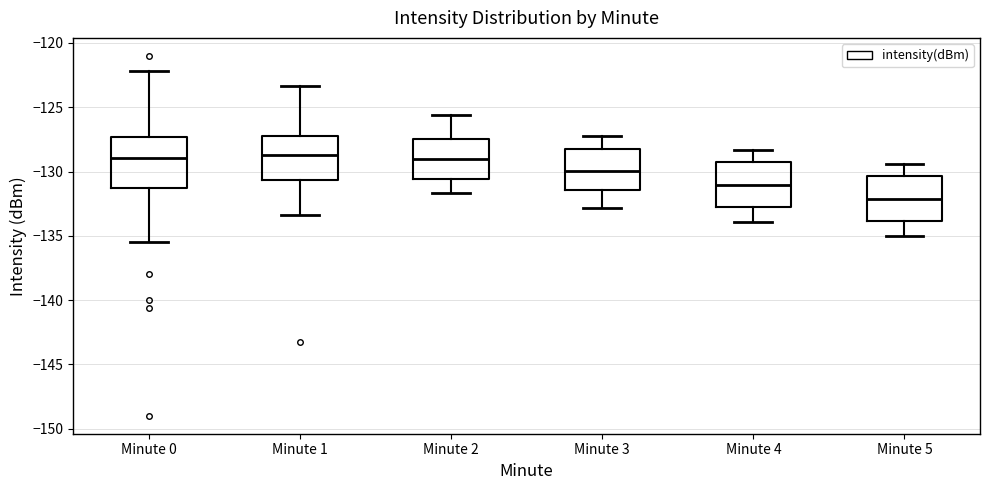

Where is the upper edge of the box for Minute 5 on the y-axis? The values are not printed on the chart, so give them approximately, as read against the axis.

-130.5